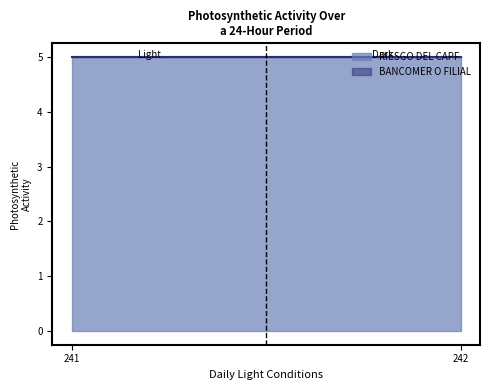

Which has a higher value, 241 or 242?

241